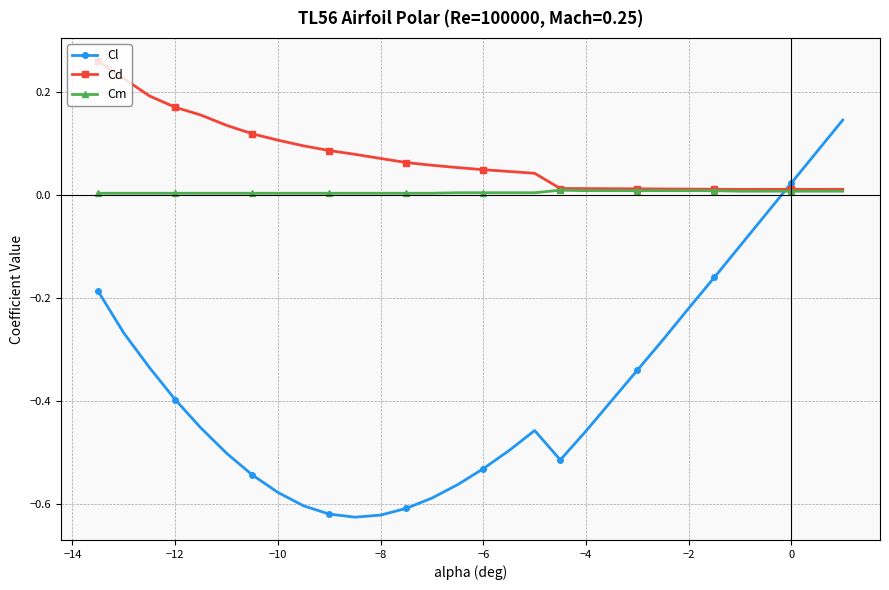

What is the value of the Cl point at the 21st from the left?

-0.4